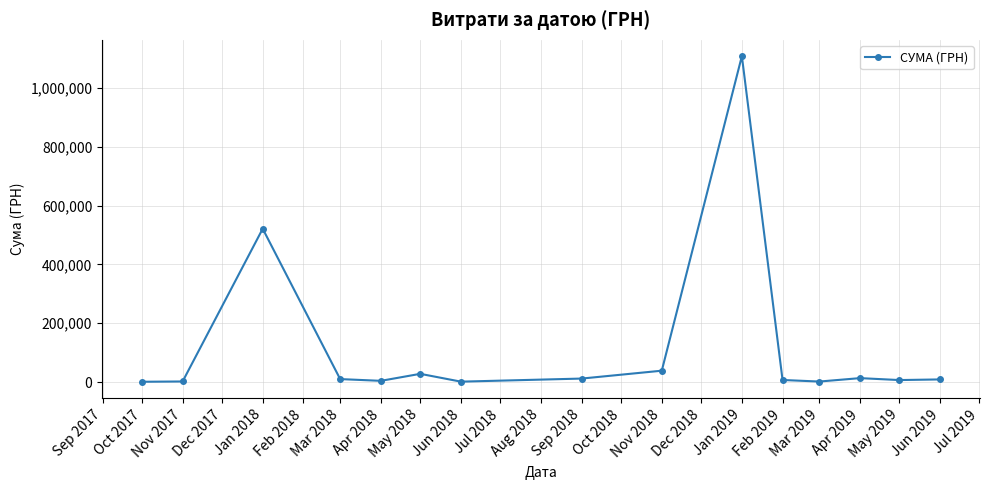

What is the label of the 6th point from the left?

May 2018